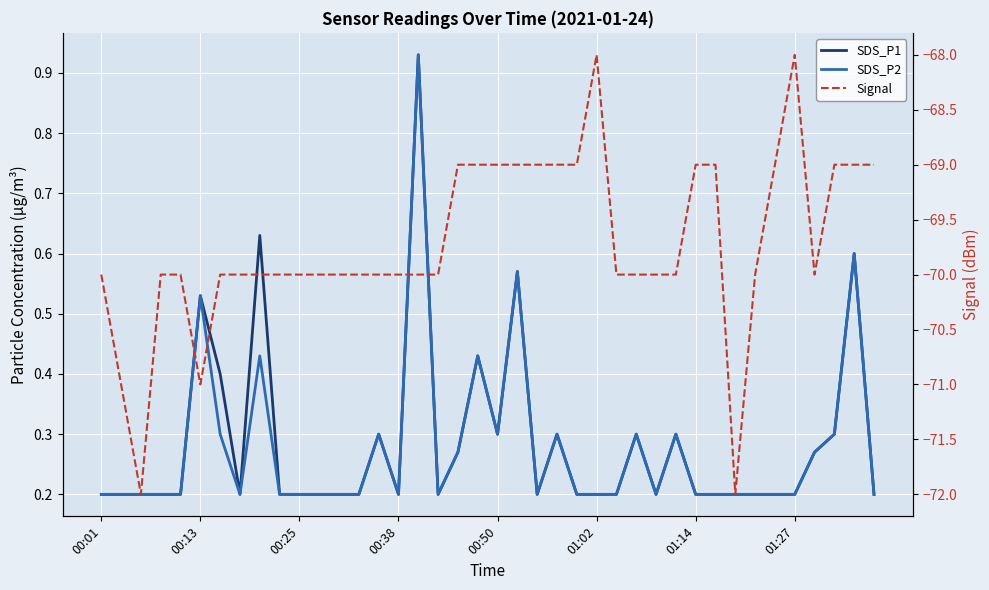

At which category does the chart reach its minimum across all series?

00:25